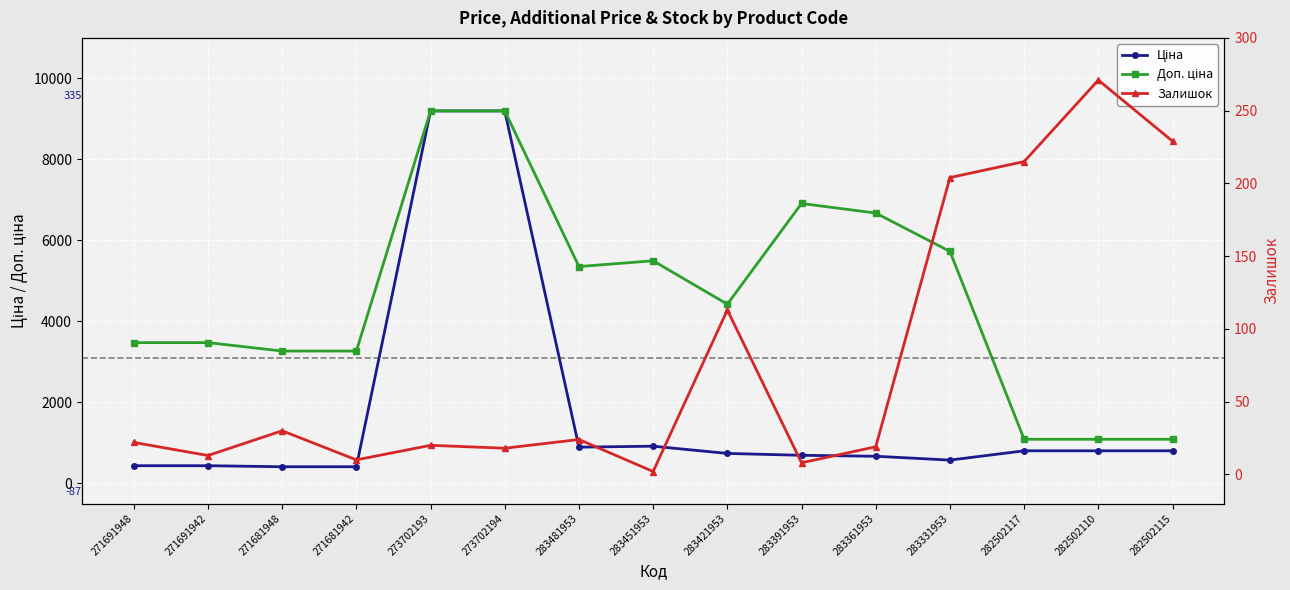

How many interior local peaks does the Залишок series have?

5